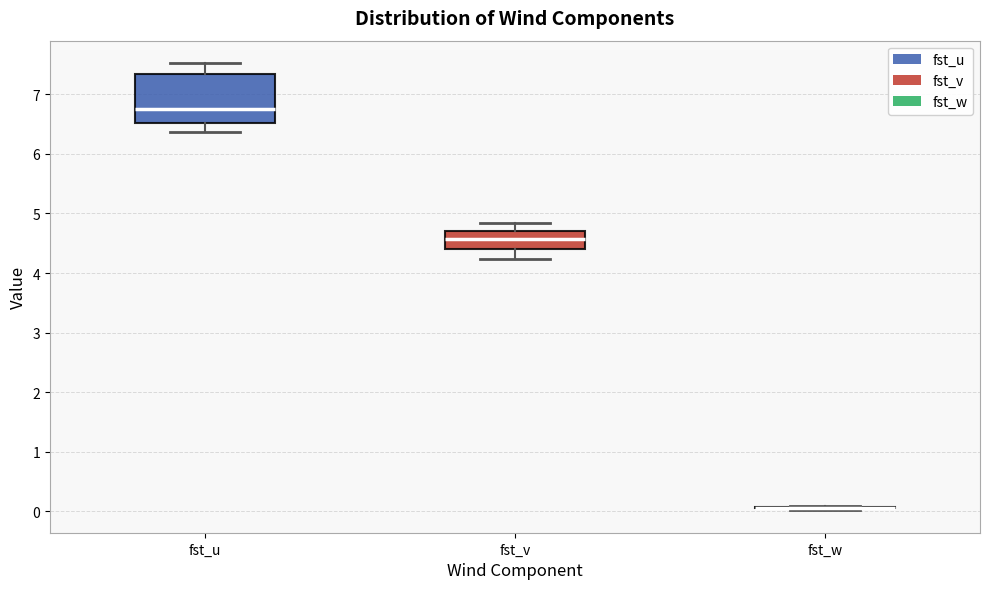

Comparing the boxes themselves (not the whiskers), which one is the tallest?

fst_u